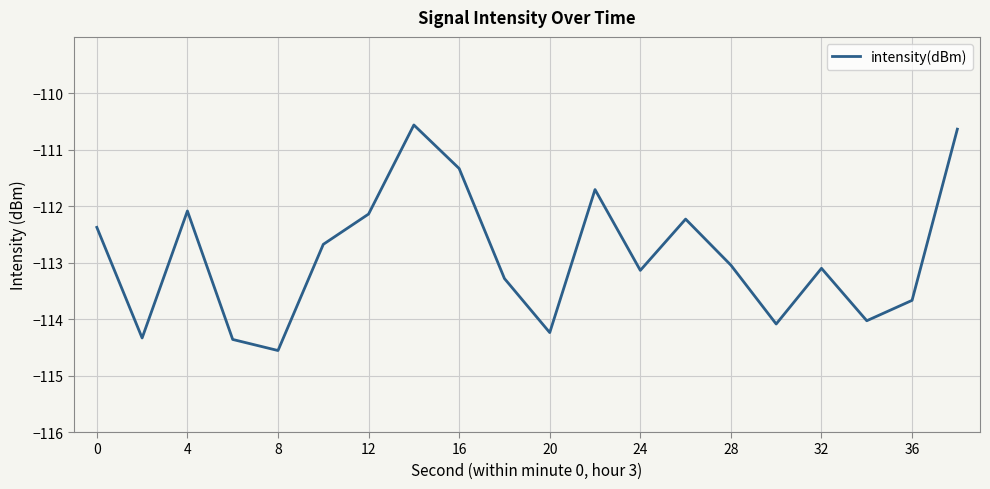

What is the minimum value shown in the chart?

-114.6